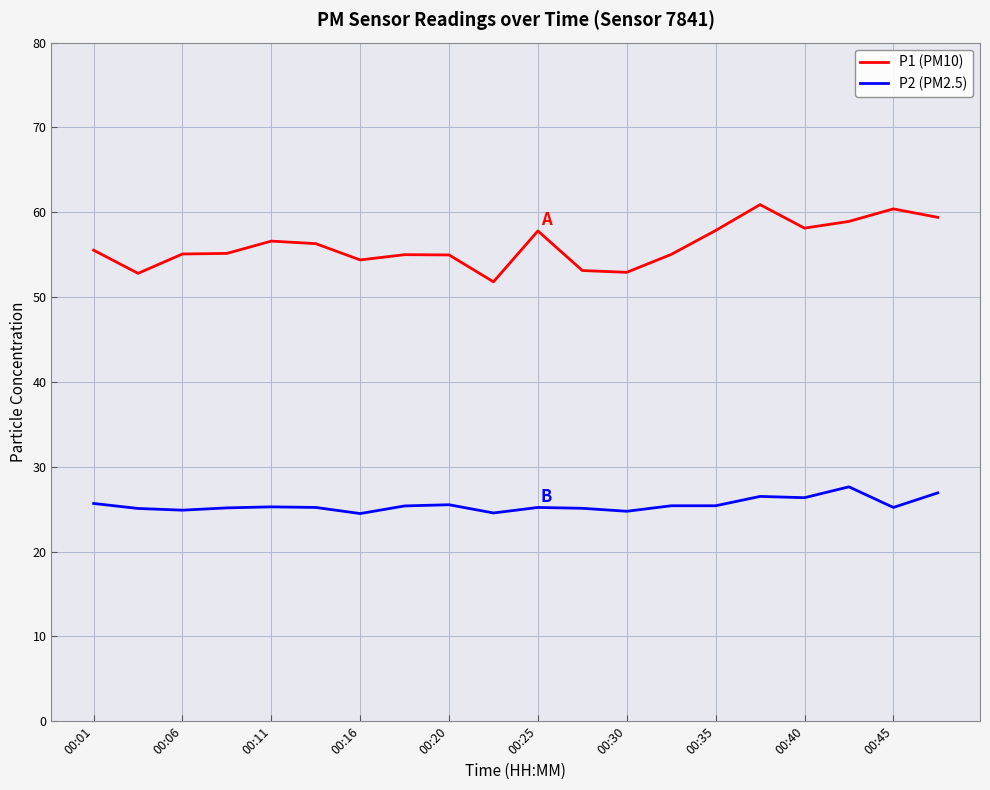

True or false: P2 (PM2.5) and P1 (PM10) cross at least once.

False